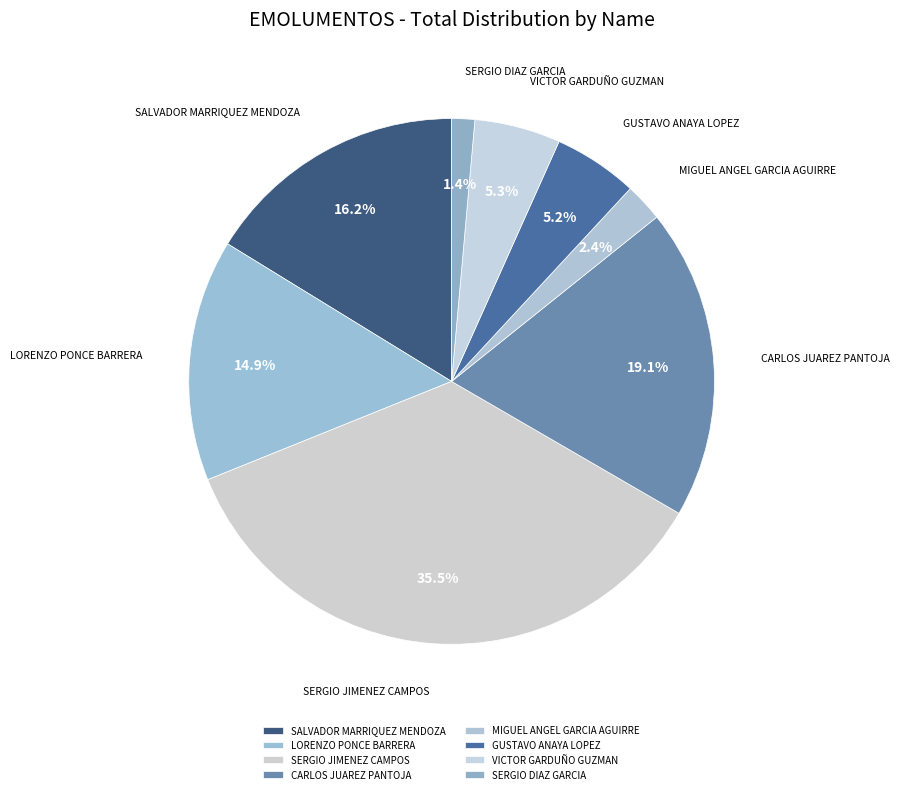

Between SERGIO JIMENEZ CAMPOS and MIGUEL ANGEL GARCIA AGUIRRE, which is larger?

SERGIO JIMENEZ CAMPOS